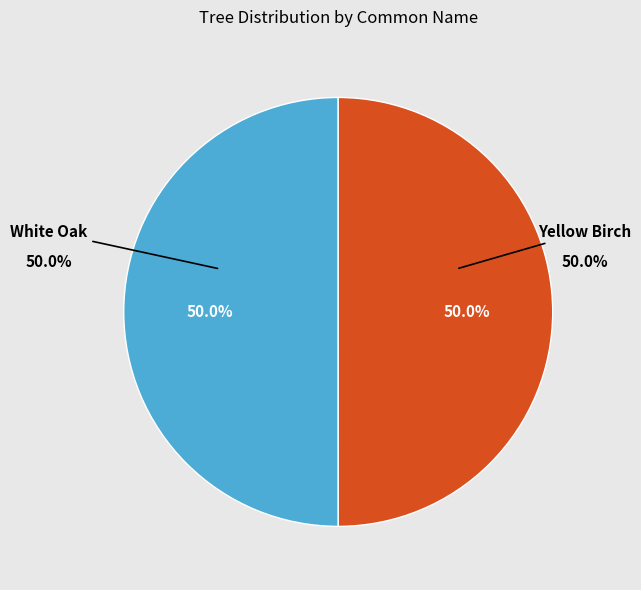

How many segments does this pie chart have?

2